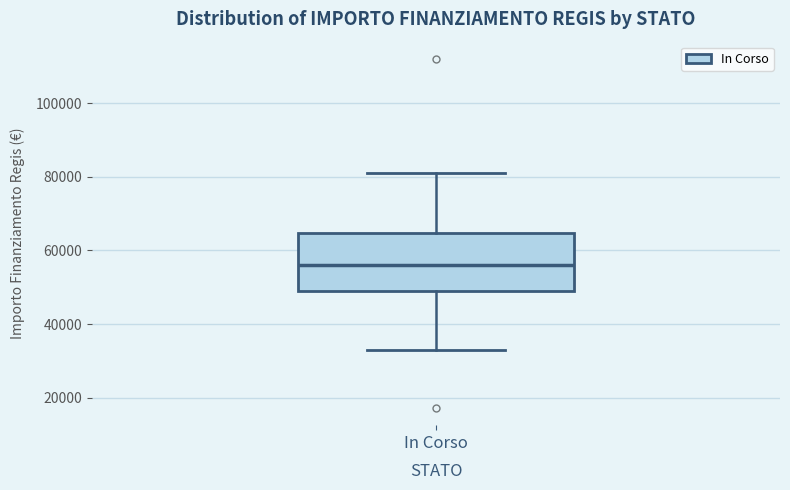

Where does the median line of the box for In Corso sit on the y-axis? The values are not printed on the chart, so give them approximately, as read against the axis.

56000